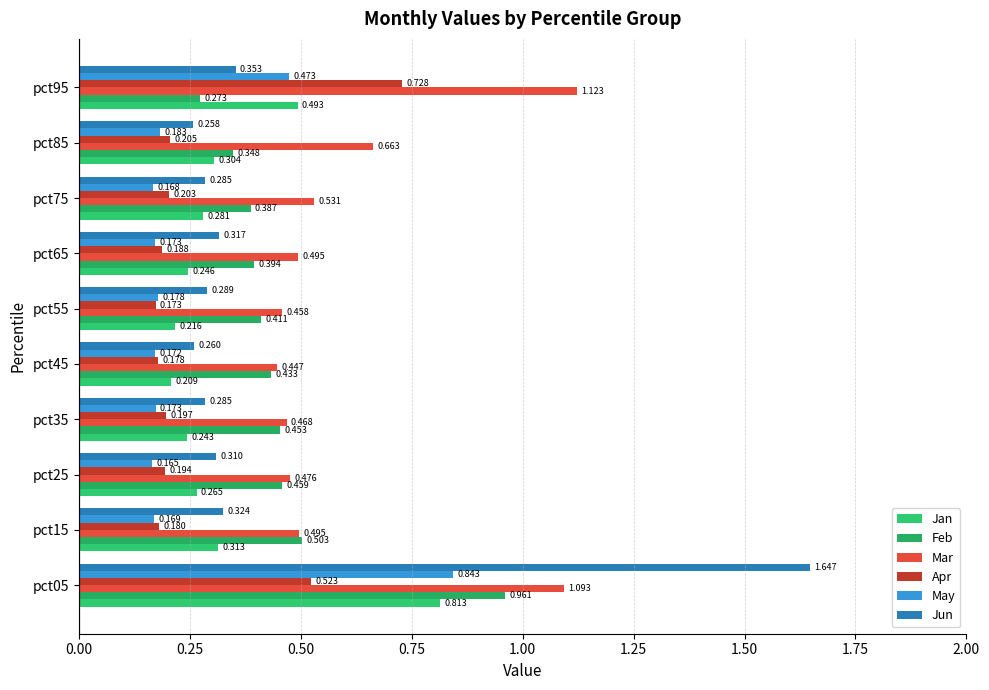

Which label corresponds to the smallest value in the chart?

pct25